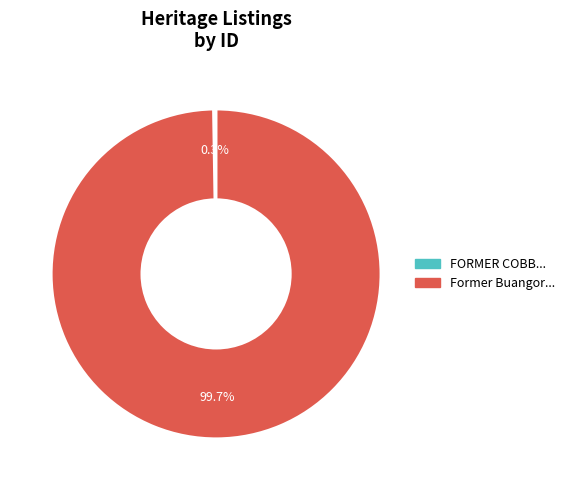

Is there any slice that represents more than half of the pie?

Yes